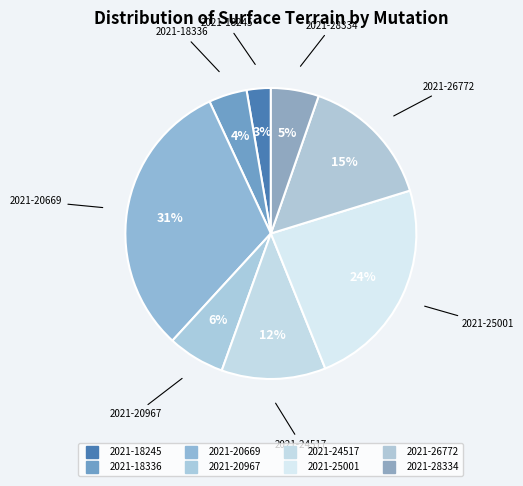

True or false: 2021-20669 accounts for 31% of the total.

True